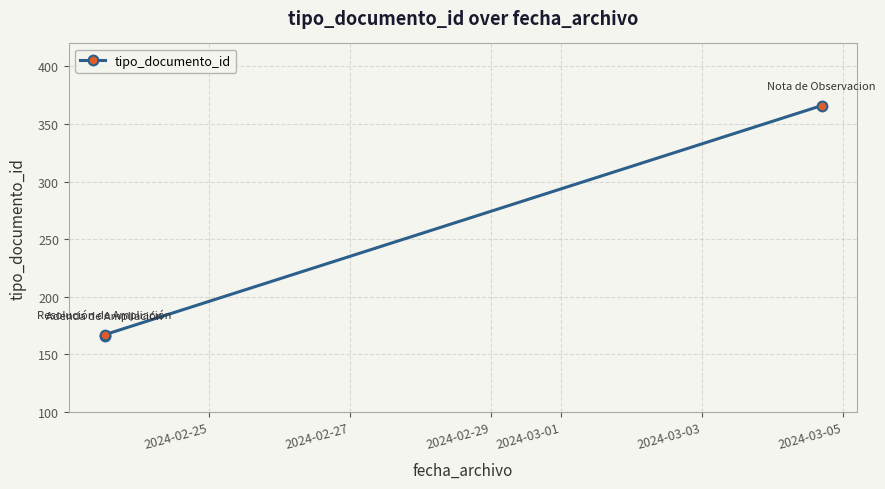

What is the greatest value displayed?

366